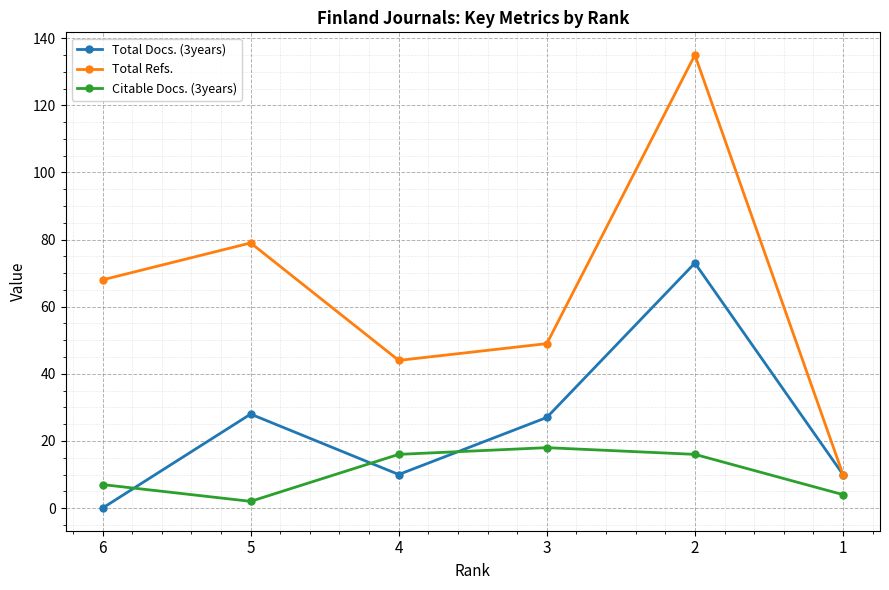

Reading left to right, extract all data points from this chart.

Total Docs. (3years): 6=0	5=28	4=10	3=27	2=73	1=10
Total Refs.: 6=68	5=79	4=44	3=49	2=135	1=10
Citable Docs. (3years): 6=7	5=2	4=16	3=18	2=16	1=4